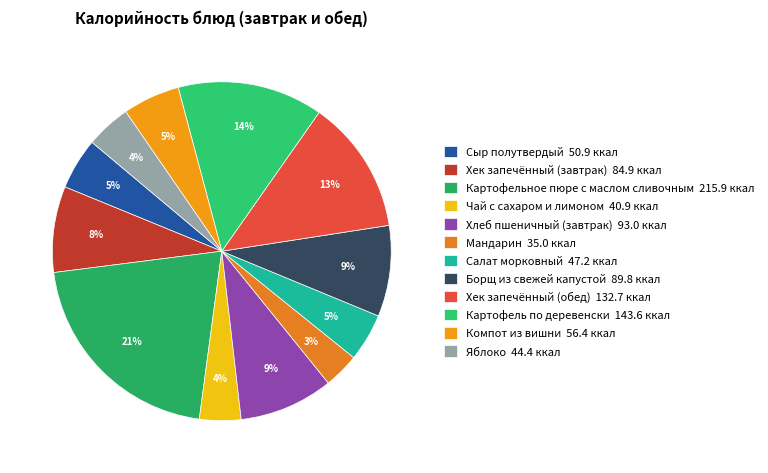

What percentage is NOT represented by Хек запечённый (завтрак)?

91.8%